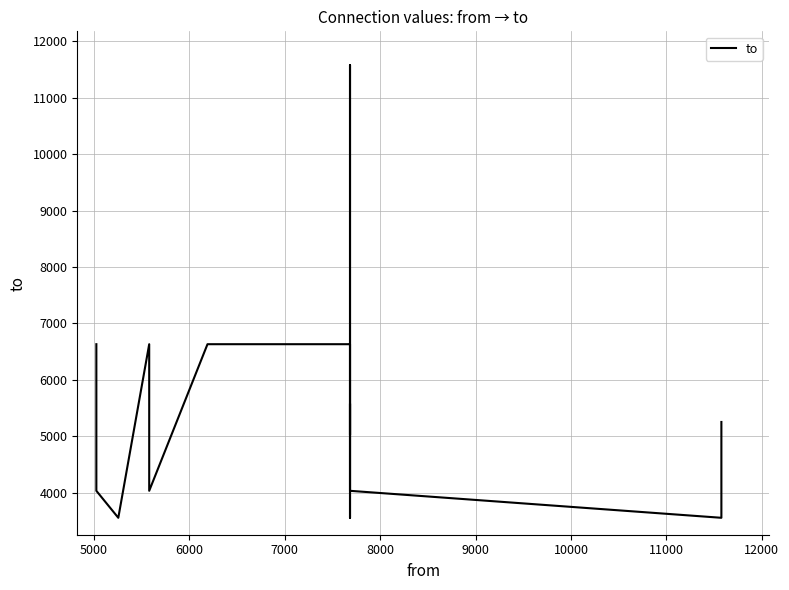

What is the difference between the second highest and minimum values?

3076